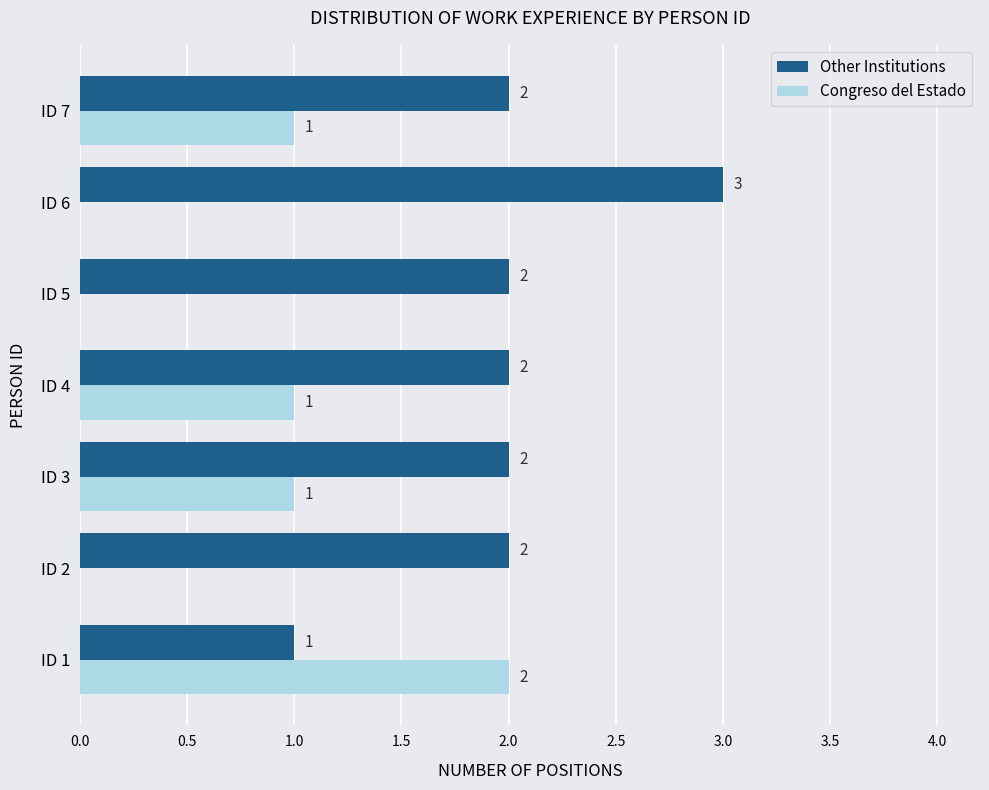

What is the sum of all Other Institutions values?

14